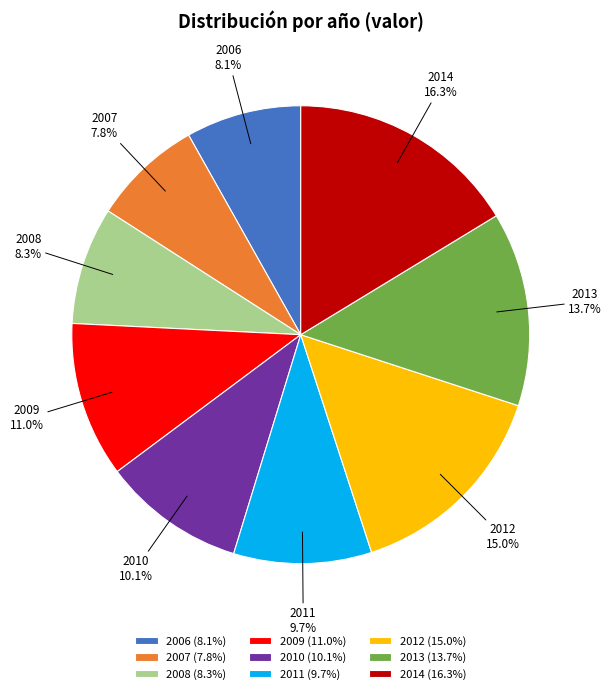

True or false: 2011 accounts for 21% of the total.

False